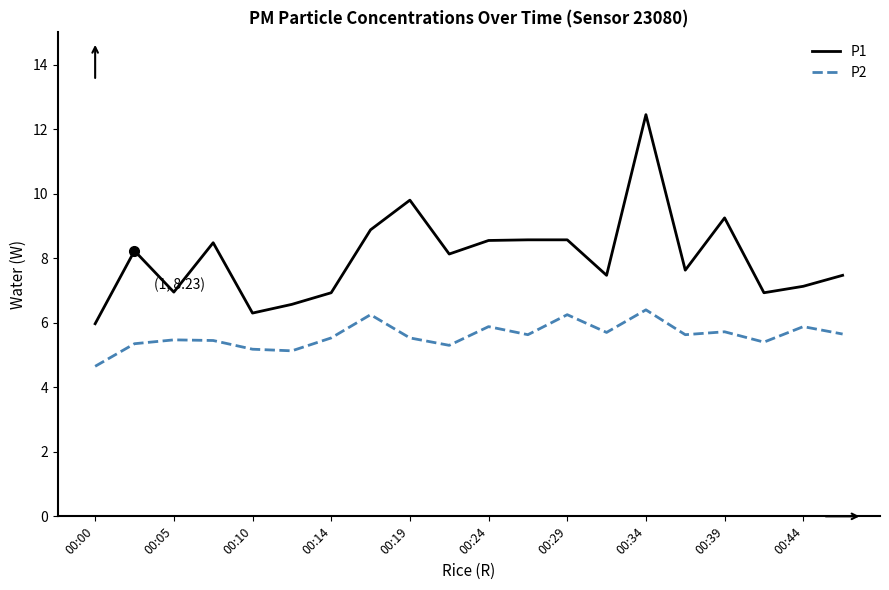

What is the maximum value for P2?

6.4